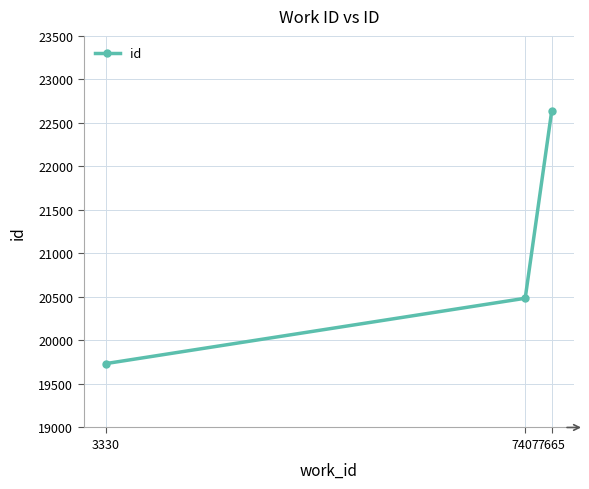

List the labels in order of value, smallest first.

3330, 7407, 7665